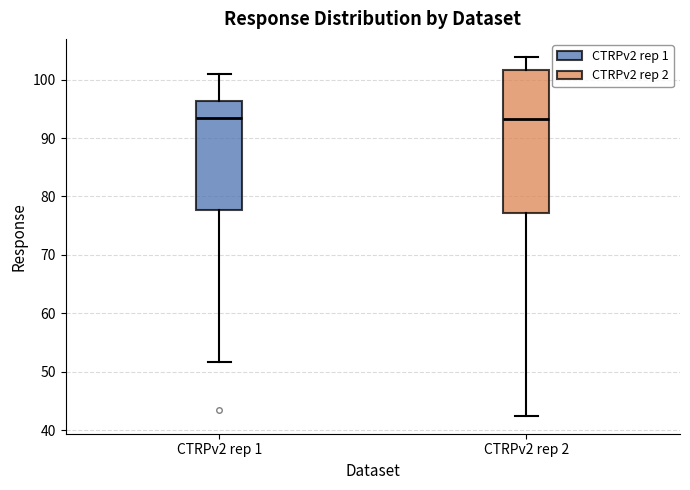

Reading left to right, transcribe this box plot: for each box, give where its median line is, the range the box spans, and where its two whiskers end, as read against the y-axis. The values are not printed on the chart, so give them approximately, as read against the axis.

CTRPv2 rep 1: median 93, box 78 to 96, whiskers 52 to 101
CTRPv2 rep 2: median 93, box 77 to 102, whiskers 42 to 104